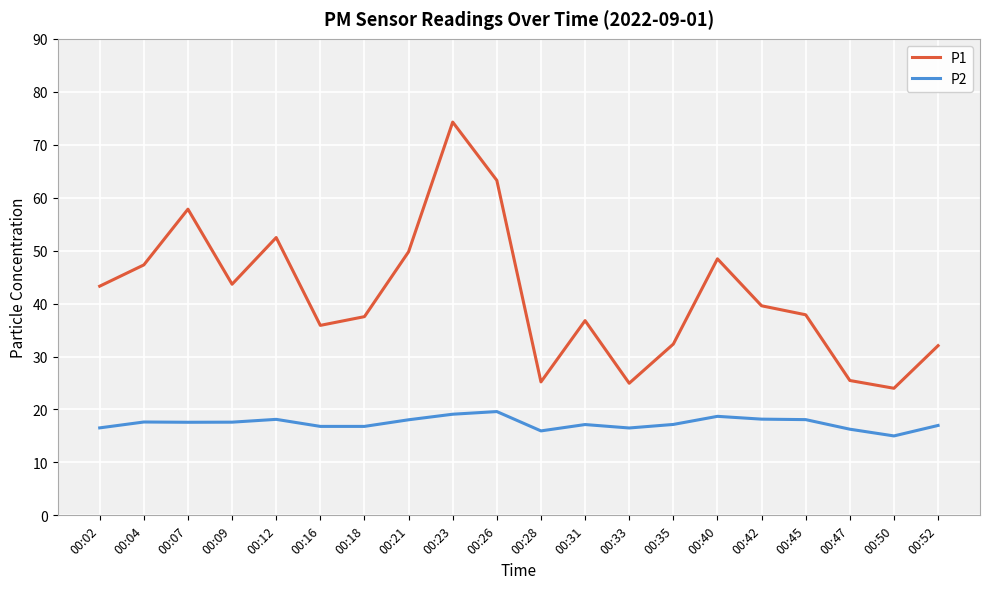

What is the difference between the highest and lowest values at 00:12?

34.3